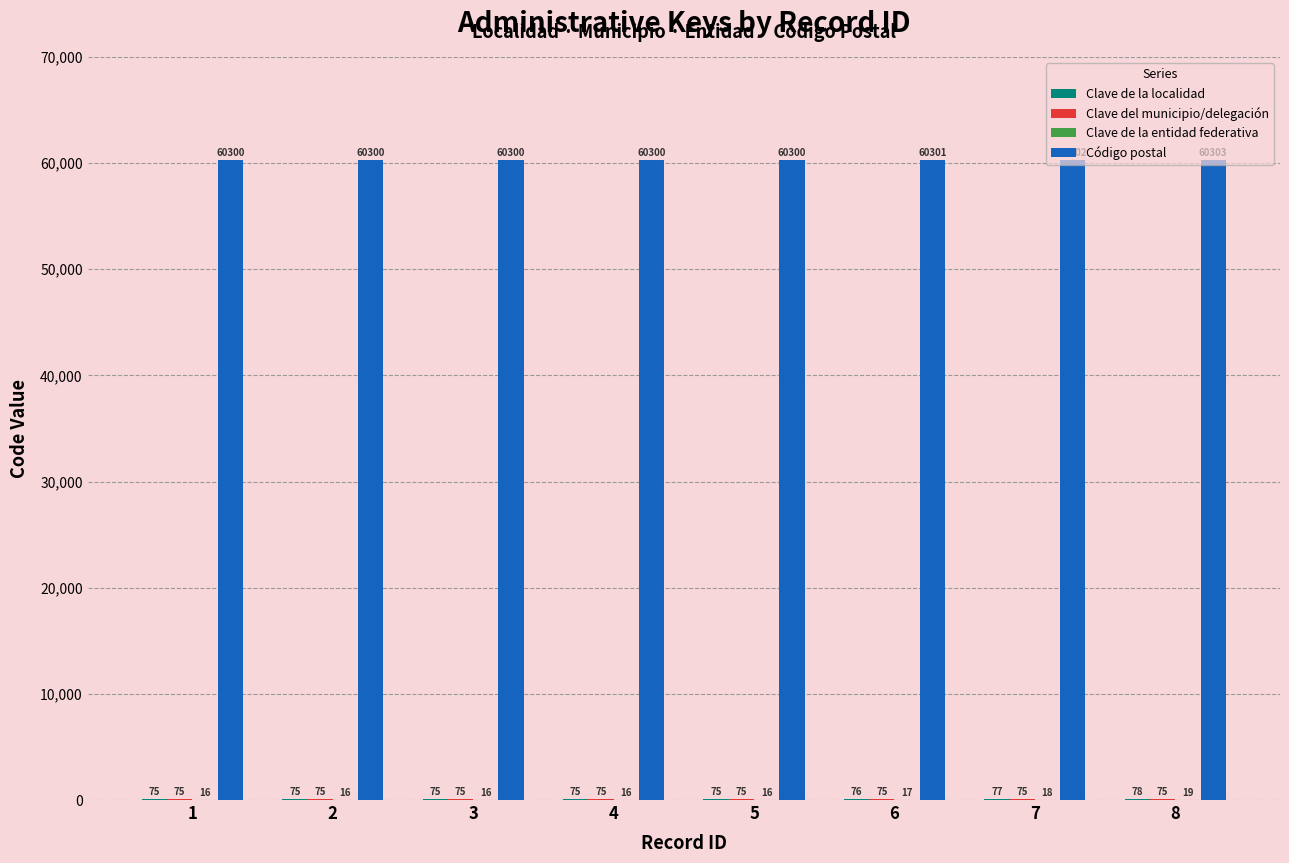

The value of Código postal at 2 is 107156. True or false?

False